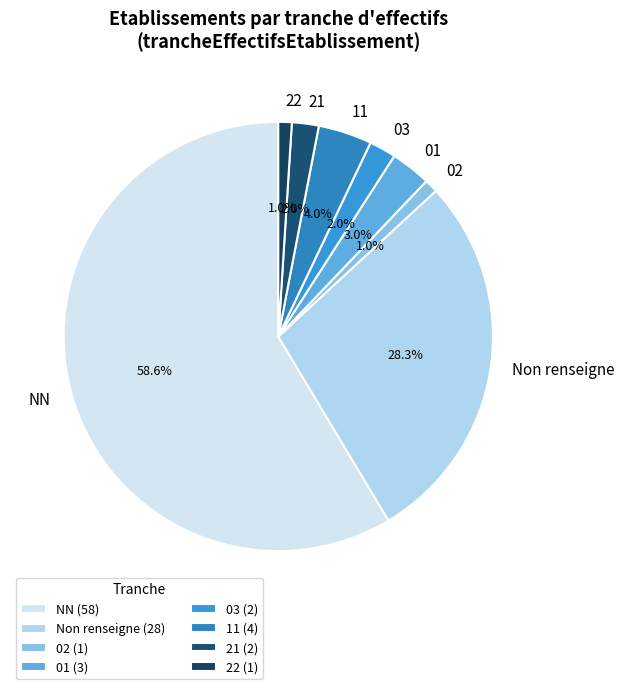

Between 03 and NN, which is larger?

NN